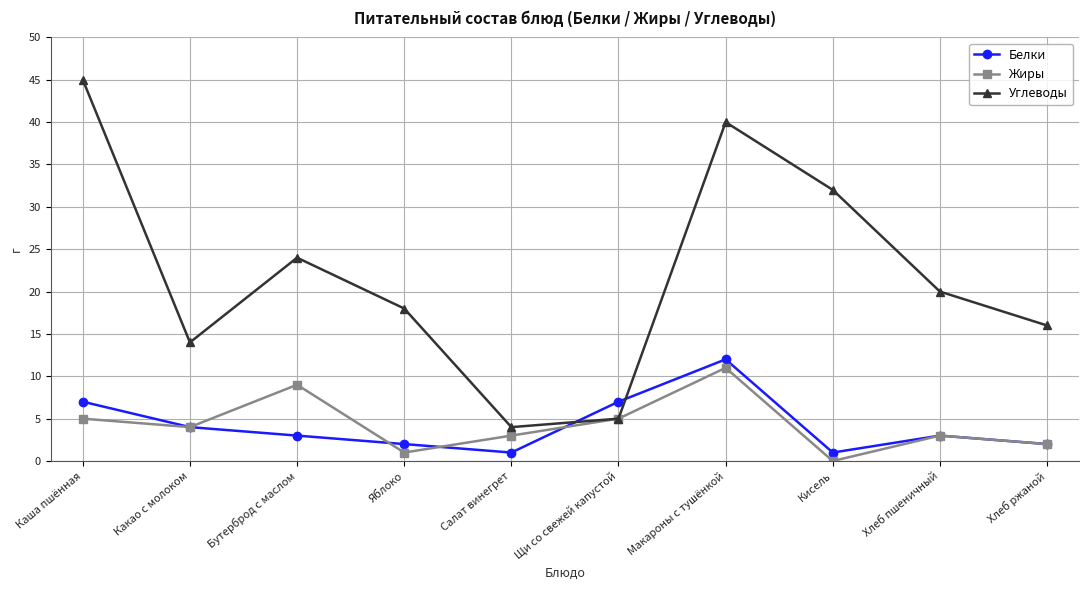

True or false: Белки has more than 2 points higher than both neighbors.

False